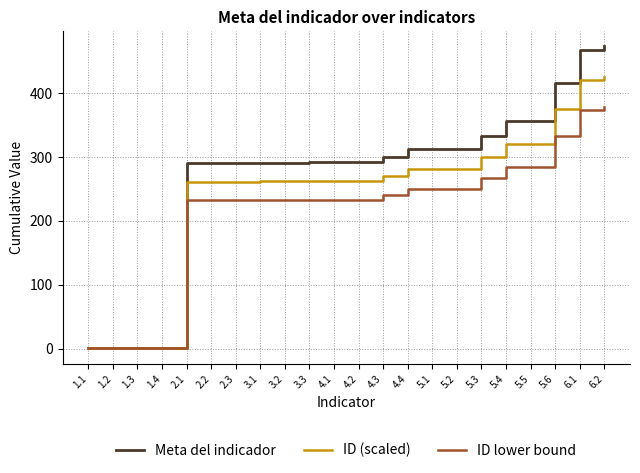

What is the sum of all ID lower bound values?

4774.6